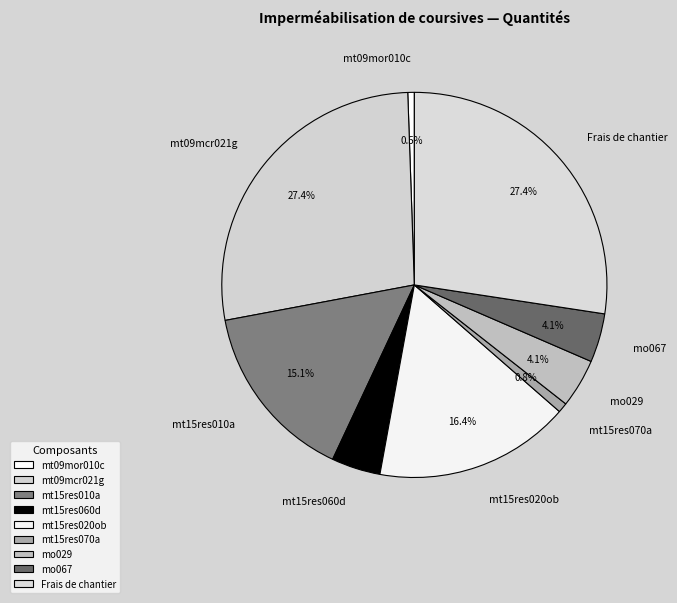

What percentage is the mt15res010a slice, to the nearest percent?

15%